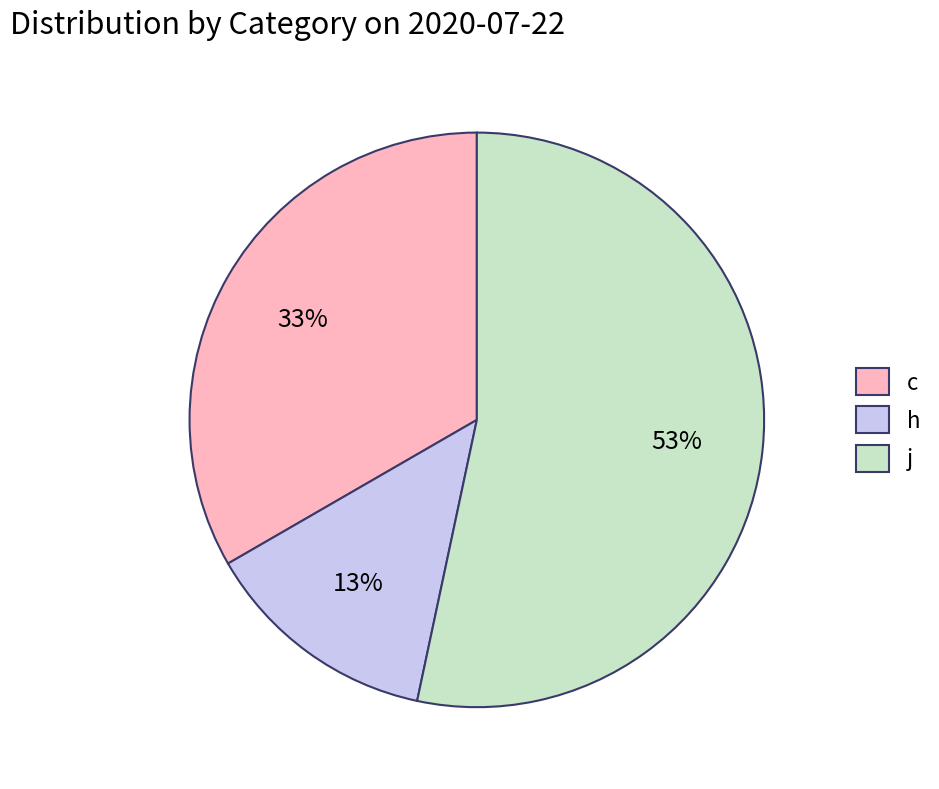

Is j the majority of the pie?

Yes